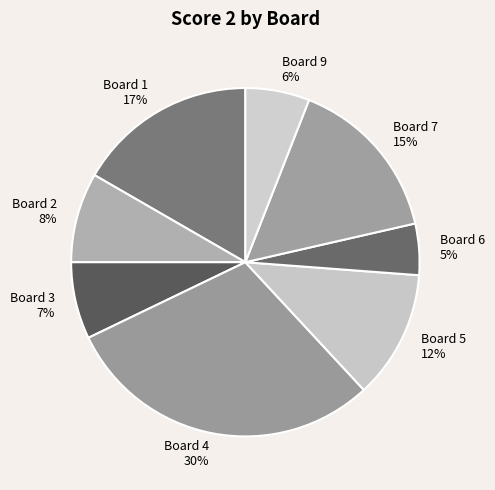

To the nearest percent, what is the average slice percentage?

12%